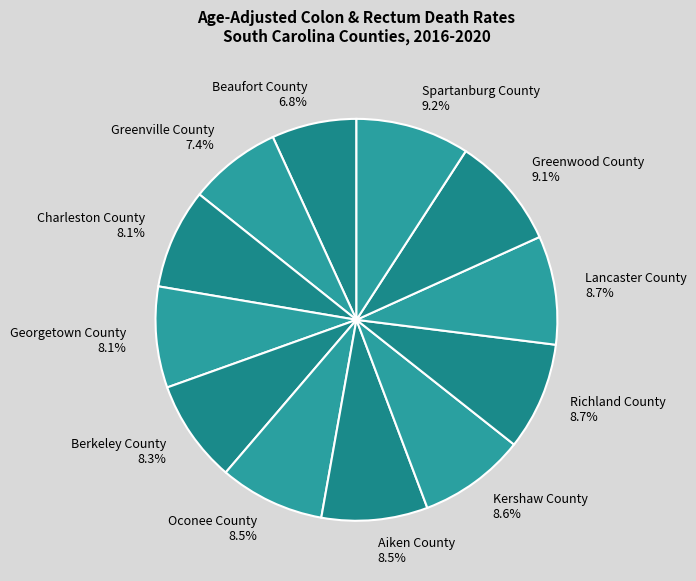

To the nearest percent, what is the difference between the largest and smallest slice percentages?

2%